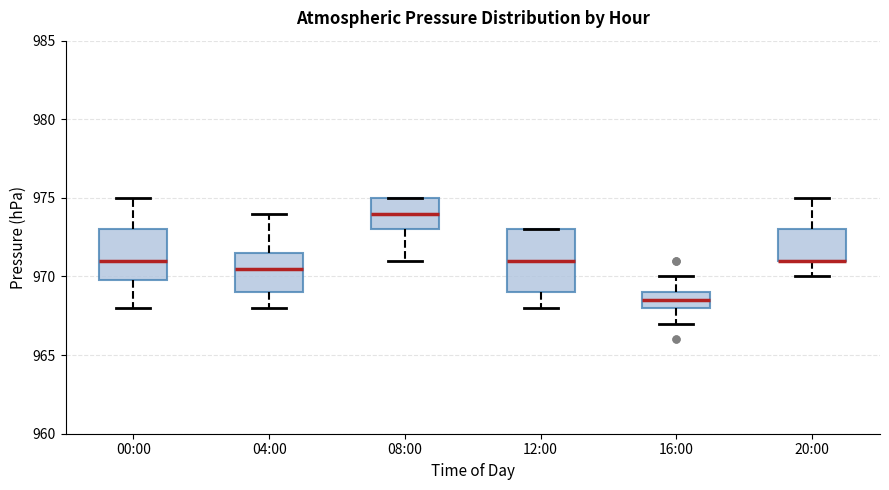

Reading left to right, transcribe this box plot: for each box, give where its median line is, the range the box spans, and where its two whiskers end, as read against the y-axis. The values are not printed on the chart, so give them approximately, as read against the axis.

00:00: median 971.0, box 970.0 to 973.0, whiskers 968.0 to 975.0
04:00: median 970.5, box 969.0 to 971.5, whiskers 968.0 to 974.0
08:00: median 974.0, box 973.0 to 975.0, whiskers 971.0 to 975.0
12:00: median 971.0, box 969.0 to 973.0, whiskers 968.0 to 973.0
16:00: median 968.5, box 968.0 to 969.0, whiskers 967.0 to 970.0
20:00: median 971.0 (drawn on the box's lower edge), box 971.0 to 973.0, whiskers 970.0 to 975.0